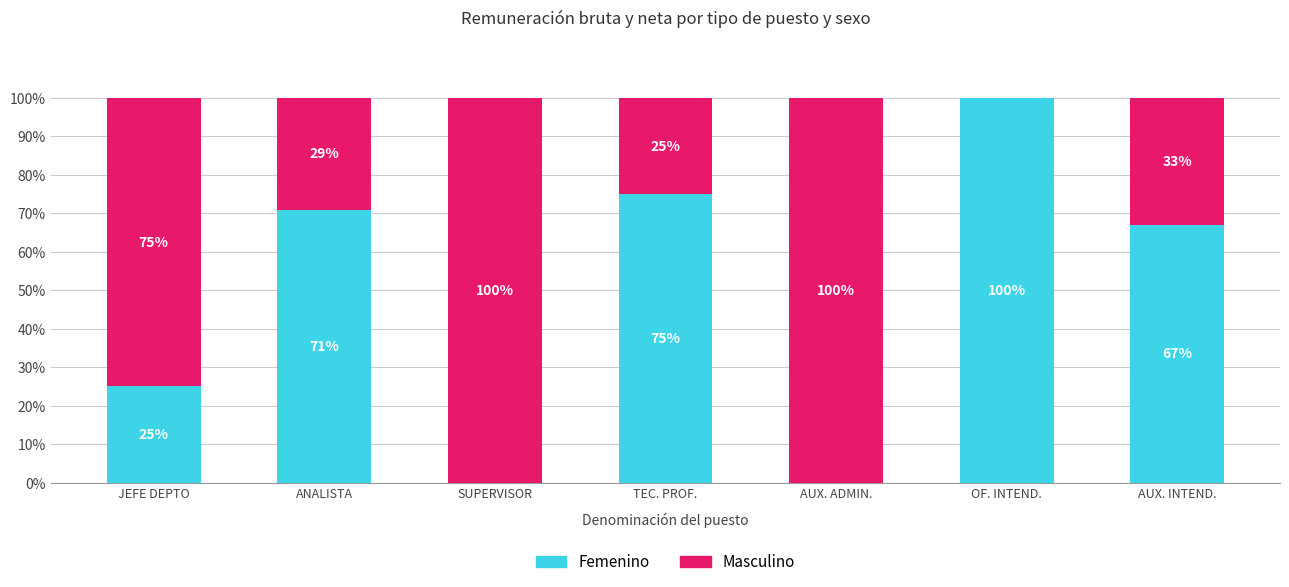

Reading right to left, what are the values for Femenino?

AUX. INTEND.=67	OF. INTEND.=100	AUX. ADMIN.=0	TEC. PROF.=75	SUPERVISOR=0	ANALISTA=71	JEFE DEPTO=25